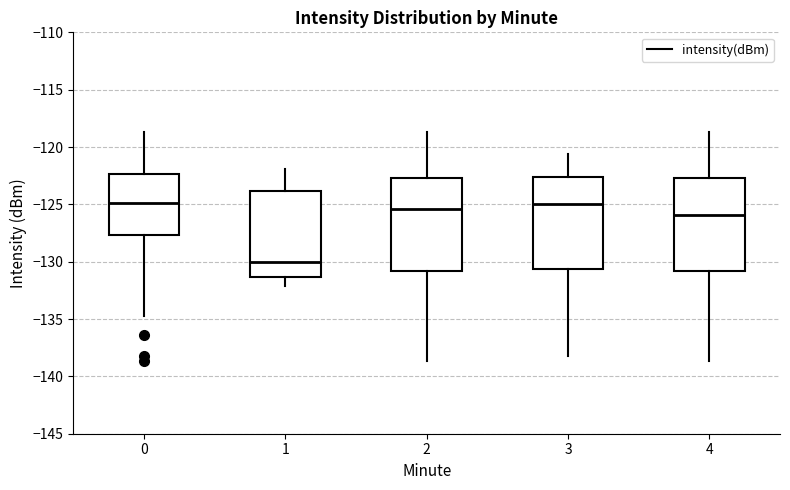

Reading left to right, read every box against the y-axis: the position of its median line, the range the box covers, and the ends of its whiskers. The values are not printed on the chart, so give them approximately, as read against the axis.

0: median -125.0, box -127.5 to -122.5, whiskers -135.0 to -118.5
1: median -130.0, box -131.5 to -124.0, whiskers -132.0 to -122.0
2: median -125.5, box -131.0 to -122.5, whiskers -138.5 to -118.5
3: median -125.0, box -130.5 to -122.5, whiskers -138.0 to -120.5
4: median -126.0, box -131.0 to -122.5, whiskers -138.5 to -118.5